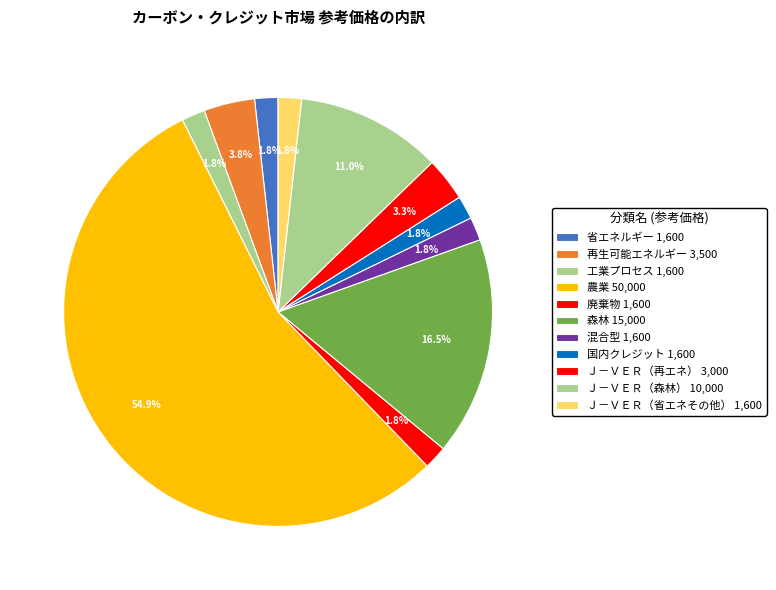

How many slices are in this pie chart?

11